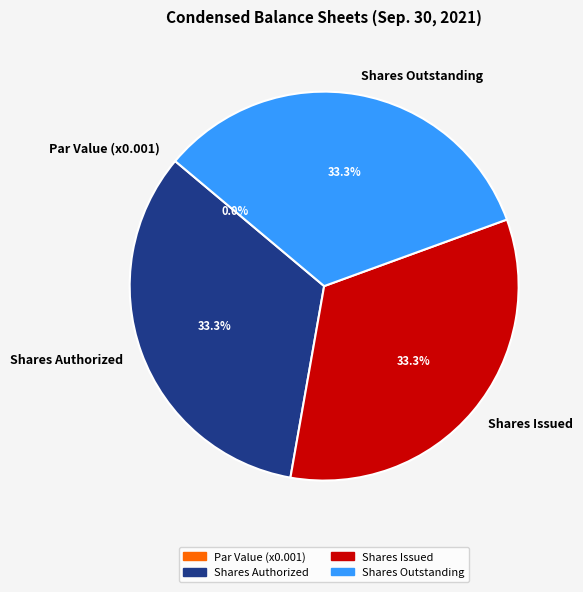

Count the number of slices in the pie.

4